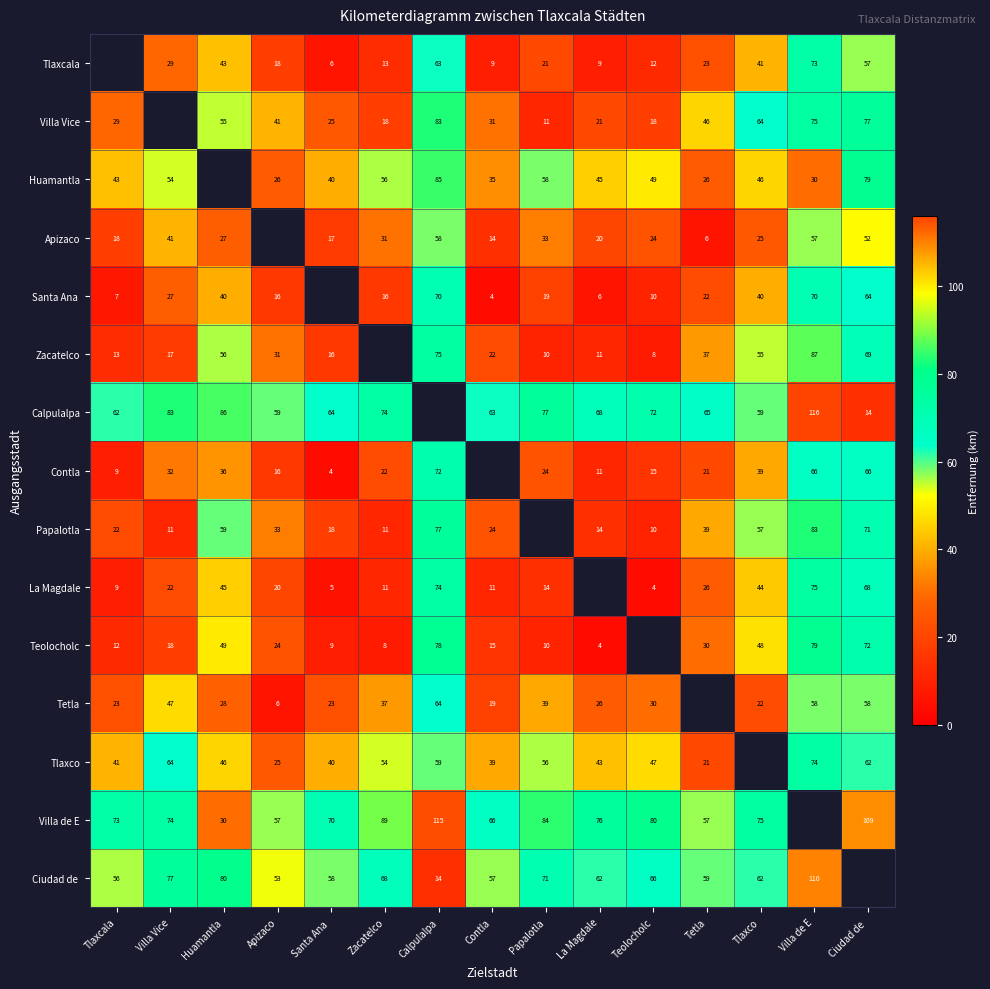

Is it true that Apizaco equals 32 at Villa de E?

False